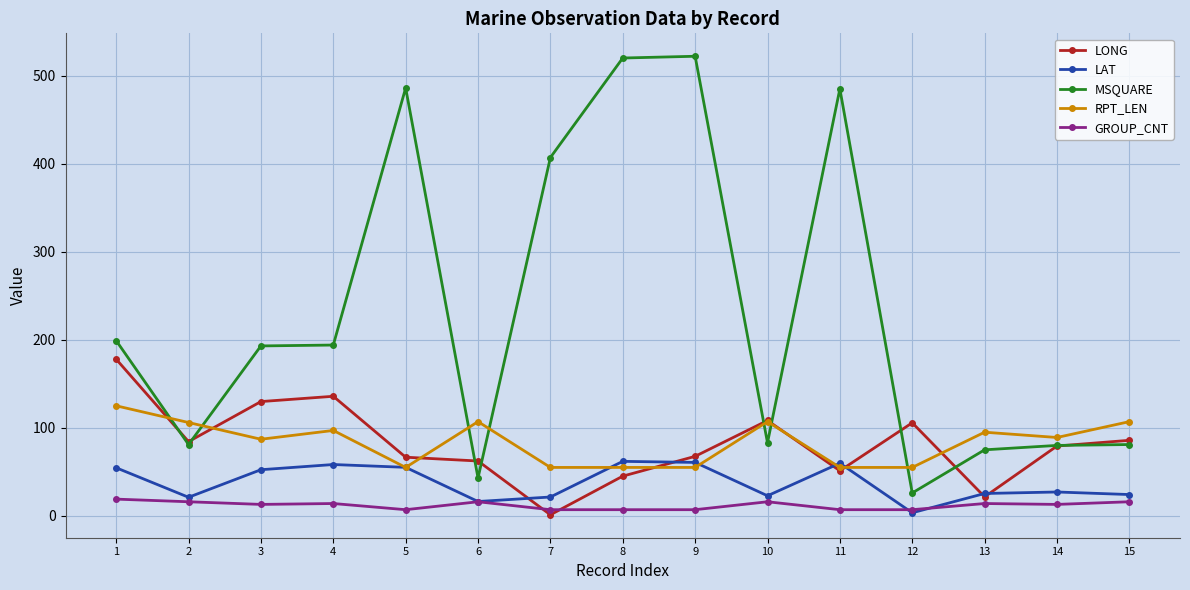

What is the value of the GROUP_CNT point at the 5th from the left?

7.0